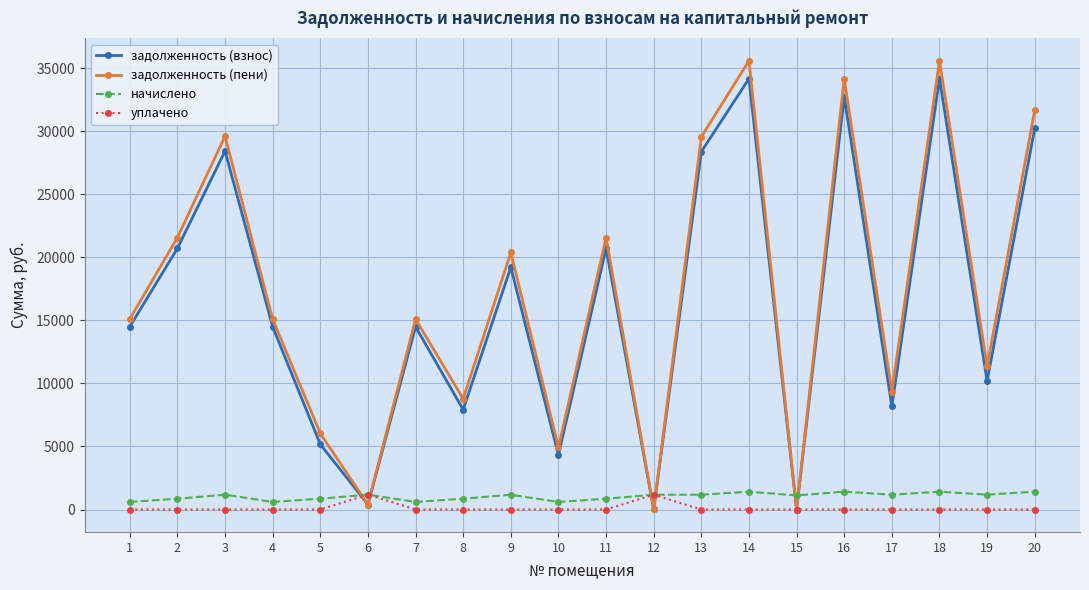

Is the value of уплачено at 16 greater than the value of начислено at 10?

No